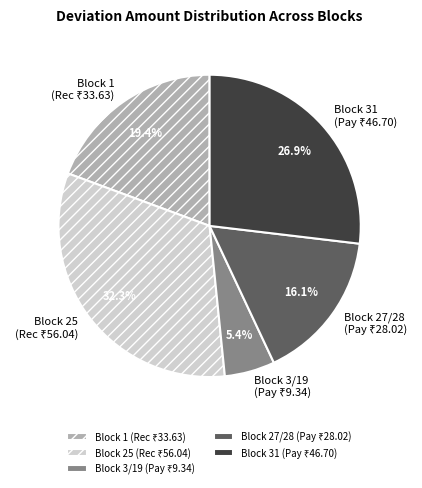

The Block 25 slice represents 51% of the pie. True or false?

False